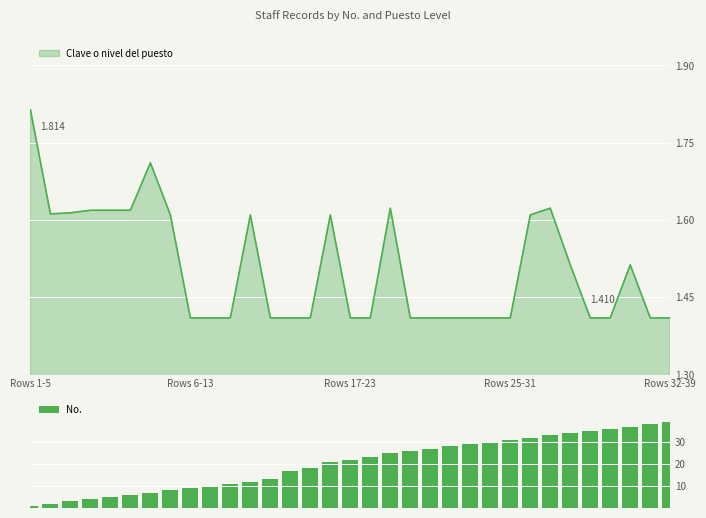

Is it true that the value at 28 is 35?

True